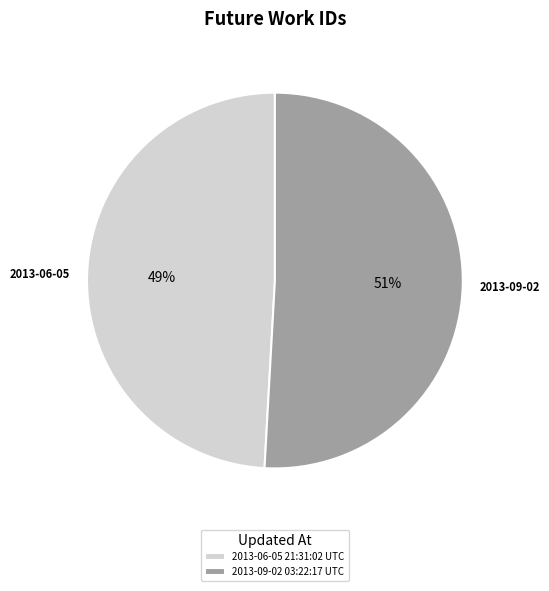

Rank the categories by value from highest to lowest.

2013-09-02 03:22:17 UTC, 2013-06-05 21:31:02 UTC